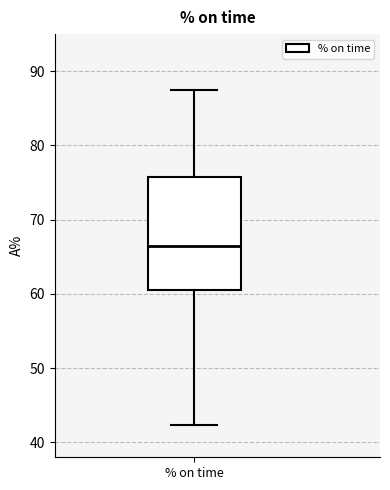

Where does the median line of the box for % on time sit on the y-axis? The values are not printed on the chart, so give them approximately, as read against the axis.

67